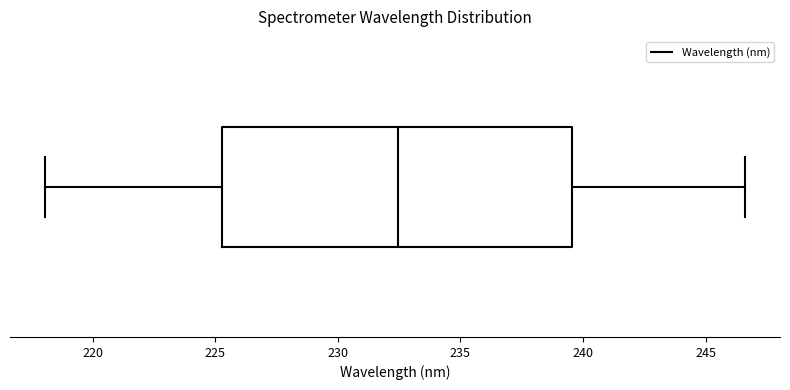

Where does the left whisker of the box end on the x-axis? The values are not printed on the chart, so give them approximately, as read against the axis.

218.0